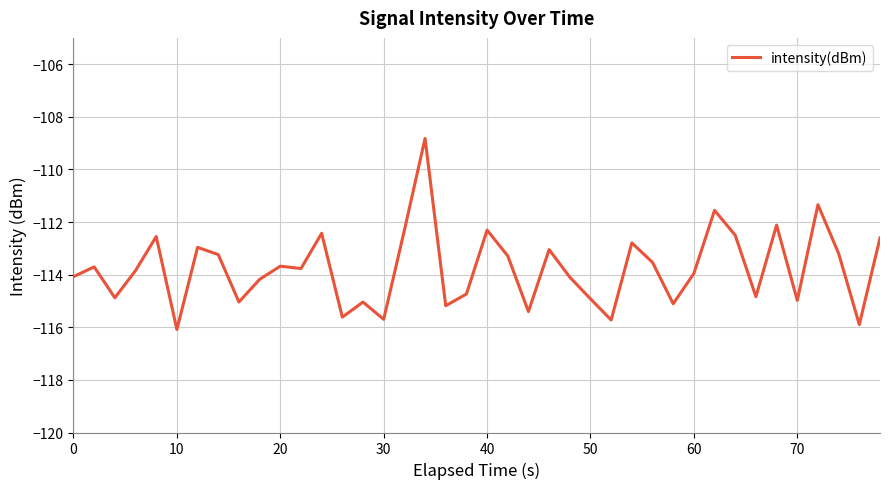

What is the maximum value shown in the chart?

-108.8